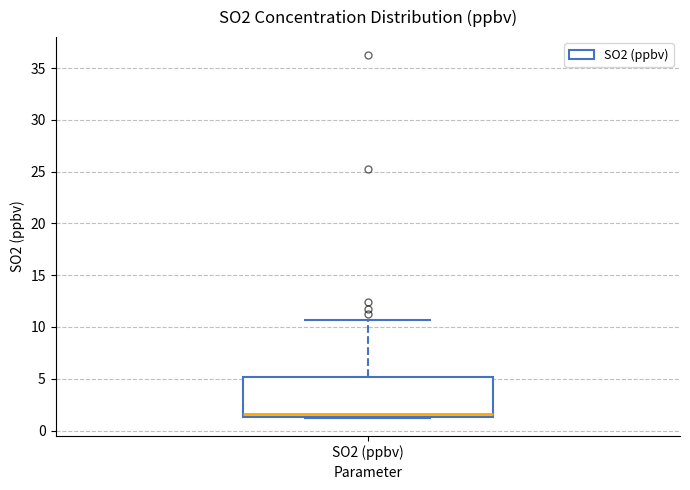

Where does the upper whisker of the box for SO2 (ppbv) end on the y-axis? The values are not printed on the chart, so give them approximately, as read against the axis.

10.5